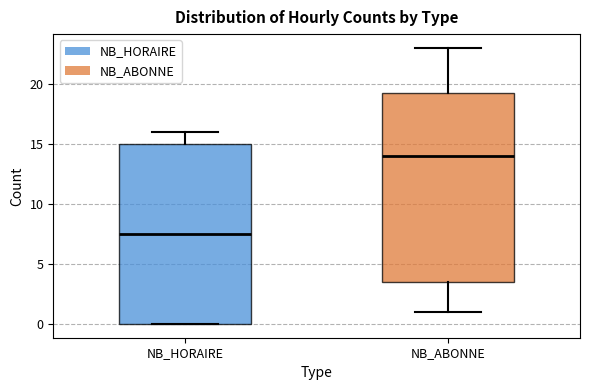

Where does the median line of the box for NB_HORAIRE sit on the y-axis? The values are not printed on the chart, so give them approximately, as read against the axis.

7.5